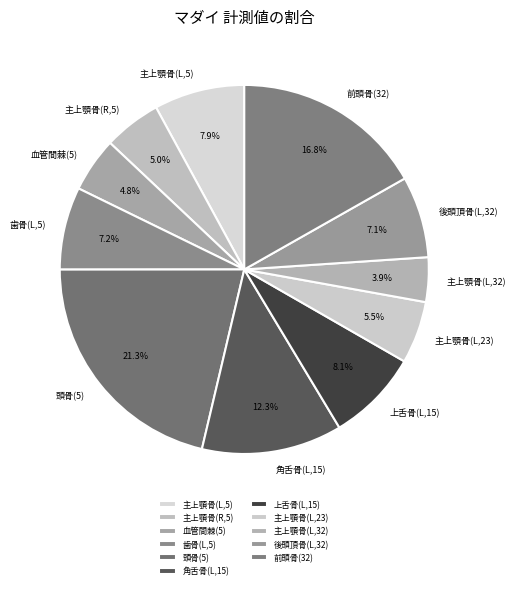

To the nearest percent, what is the difference between the 主上顎骨(L,32) and 主上顎骨(L,23) slice percentages?

2%